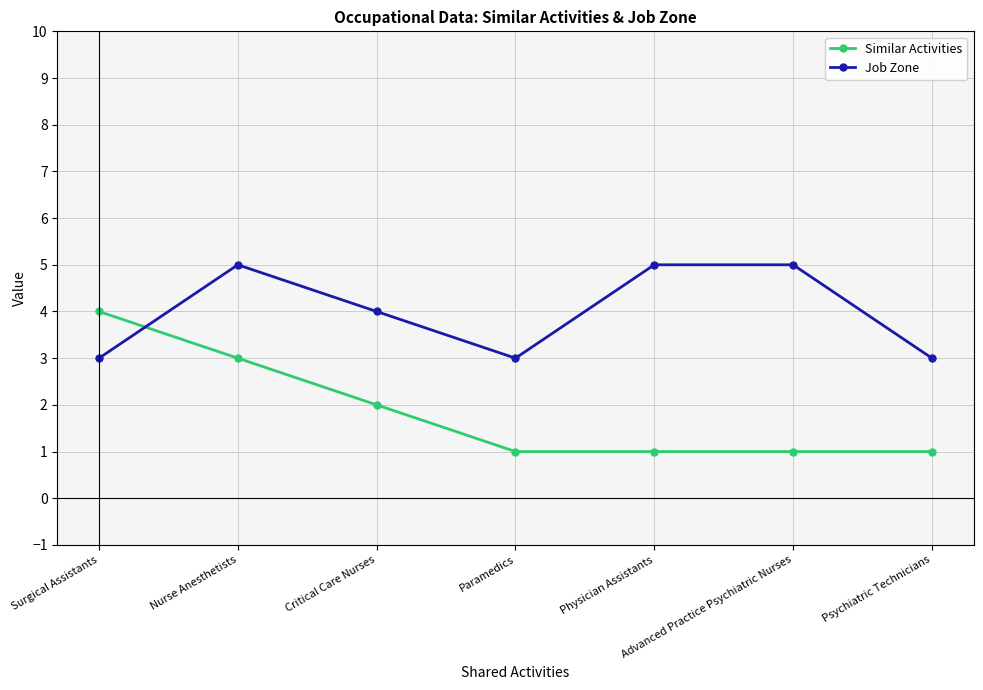

Reading right to left, transcribe all the data shown in this chart.

Similar Activities: 1	1	1	1	2	3	4
Job Zone: 3	5	5	3	4	5	3